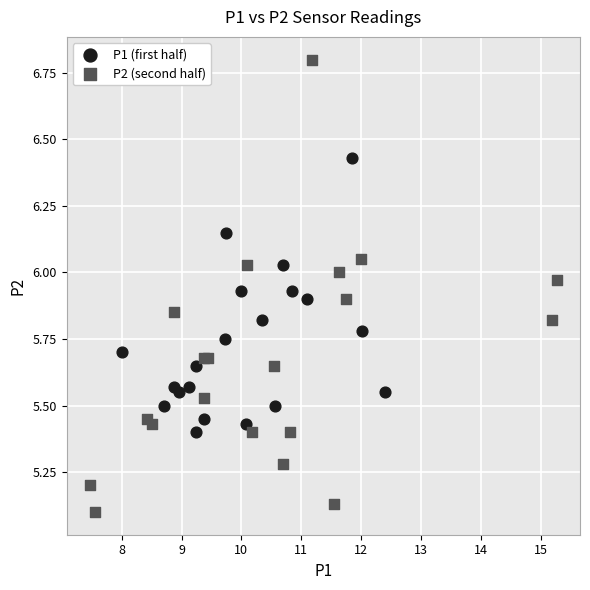

Which series contains the lowest Y value?

P2 (second half)